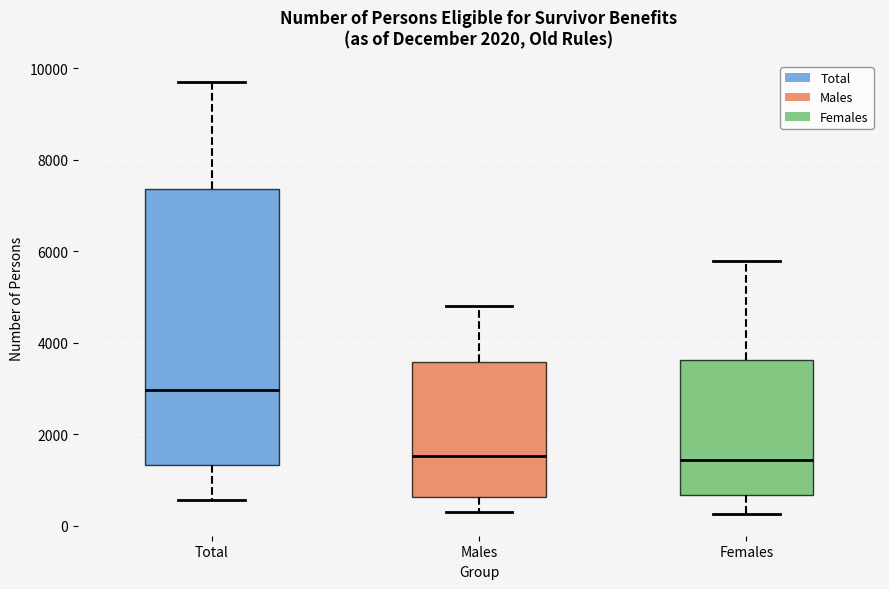

Reading left to right, read every box against the y-axis: the position of its median line, the range the box covers, and the ends of its whiskers. The values are not printed on the chart, so give them approximately, as read against the axis.

Total: median 3000, box 1400 to 7400, whiskers 600 to 9600
Males: median 1600, box 600 to 3600, whiskers 400 to 4800
Females: median 1400, box 600 to 3600, whiskers 200 to 5800